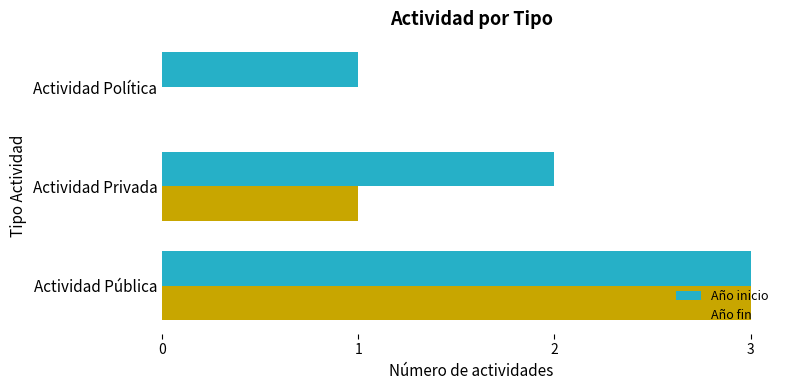

Count the Año fin values in the range 0 to 3.

3